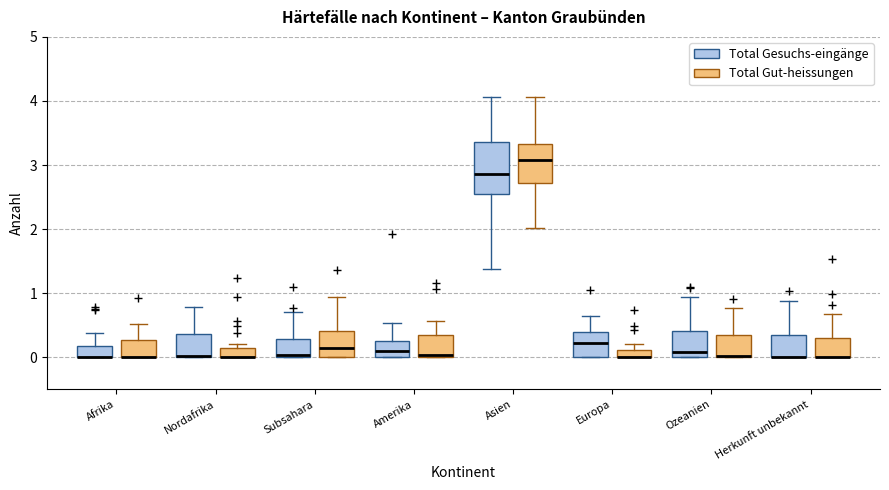

Where is the lower edge of the box for Amerika (Total Gesuchs-eingänge) on the y-axis? The values are not printed on the chart, so give them approximately, as read against the axis.

0.0